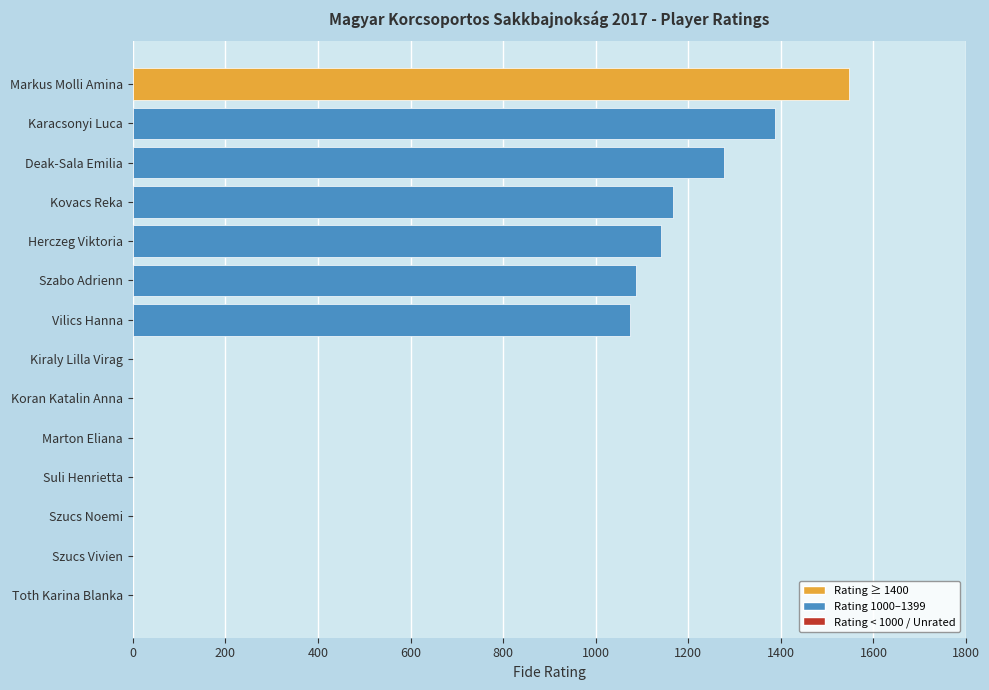

What is the change in value from Markus Molli Amina to Szucs Vivien?

-1548